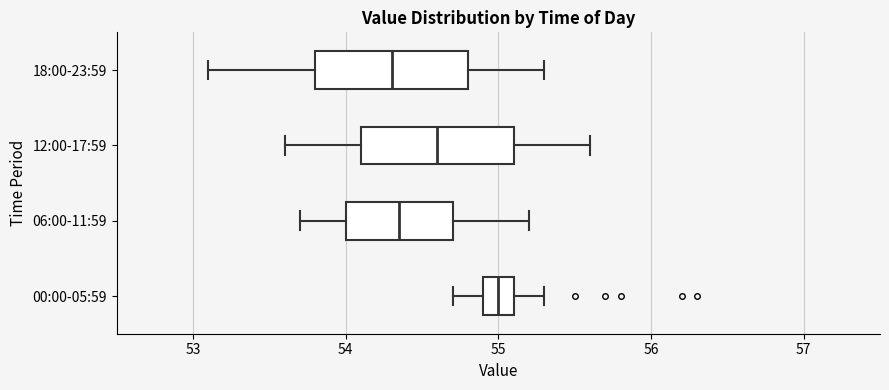

Reading bottom to top, transcribe this box plot: for each box, give where its median line is, the range the box spans, and where its two whiskers end, as read against the x-axis. The values are not printed on the chart, so give them approximately, as read against the axis.

00:00-05:59: median 55.0, box 54.9 to 55.1, whiskers 54.7 to 55.3
06:00-11:59: median 54.4, box 54.0 to 54.7, whiskers 53.7 to 55.2
12:00-17:59: median 54.6, box 54.1 to 55.1, whiskers 53.6 to 55.6
18:00-23:59: median 54.3, box 53.8 to 54.8, whiskers 53.1 to 55.3